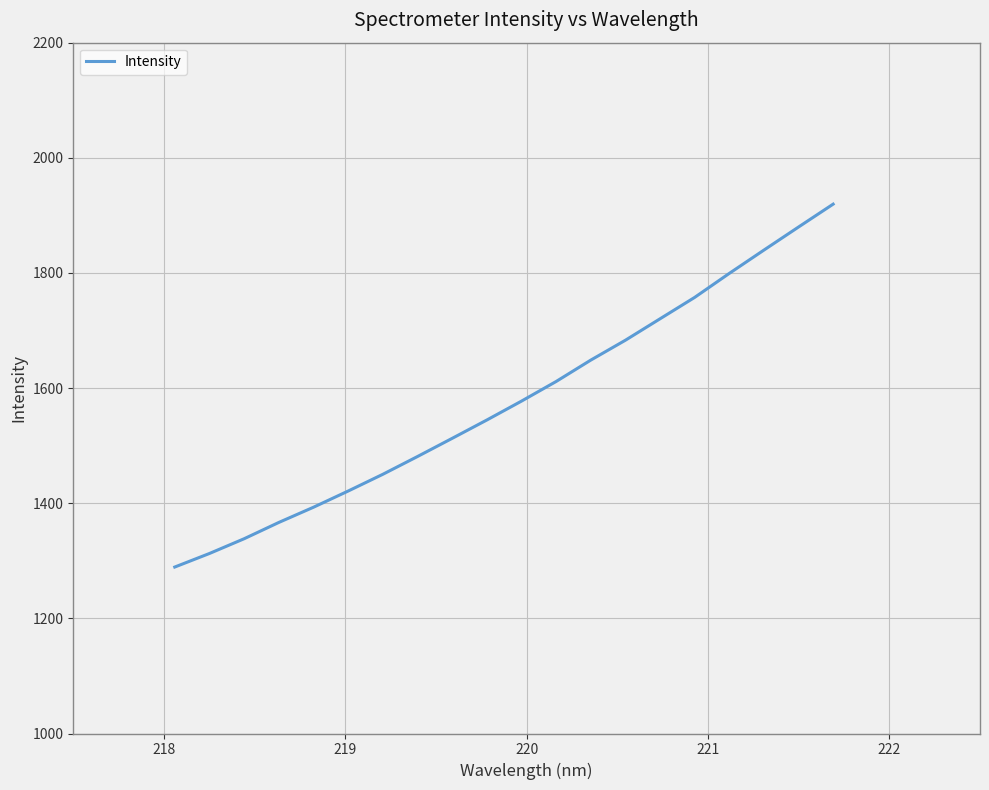

What is the difference between the maximum and minimum values?

630.4